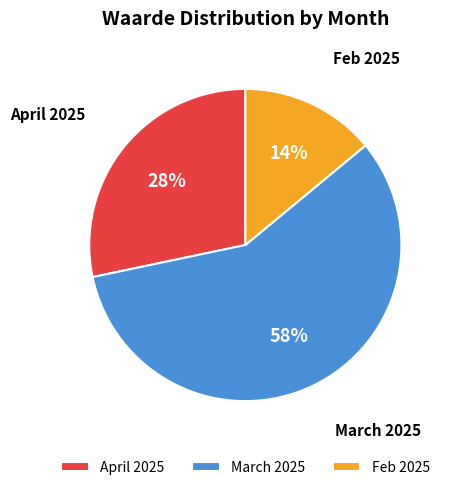

Is the sum of March 2025 and April 2025 greater than half?

Yes